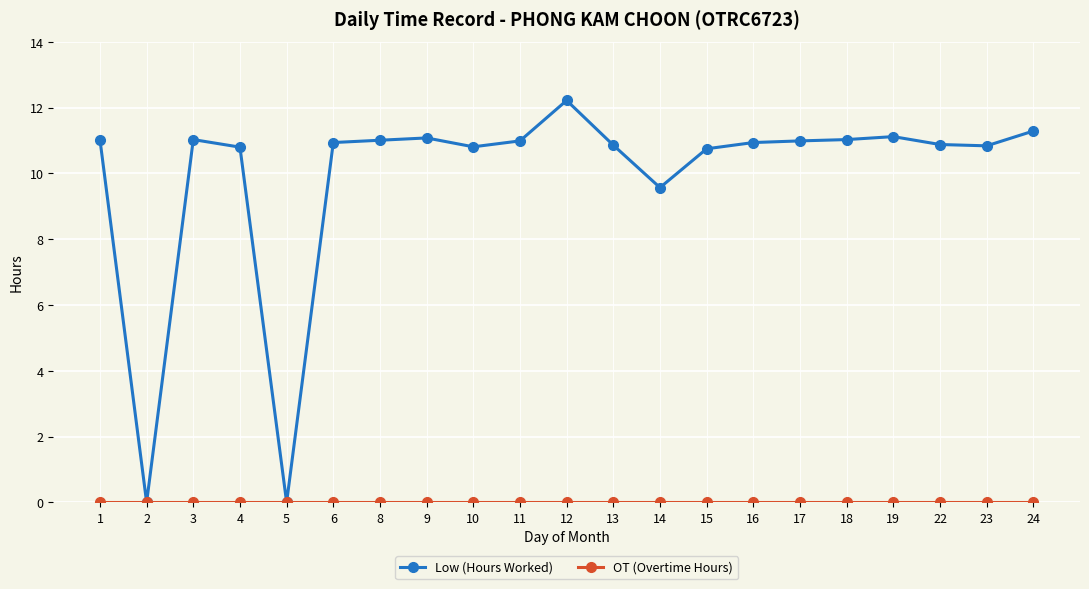

What is the difference between the highest and lowest values at 10?

10.8